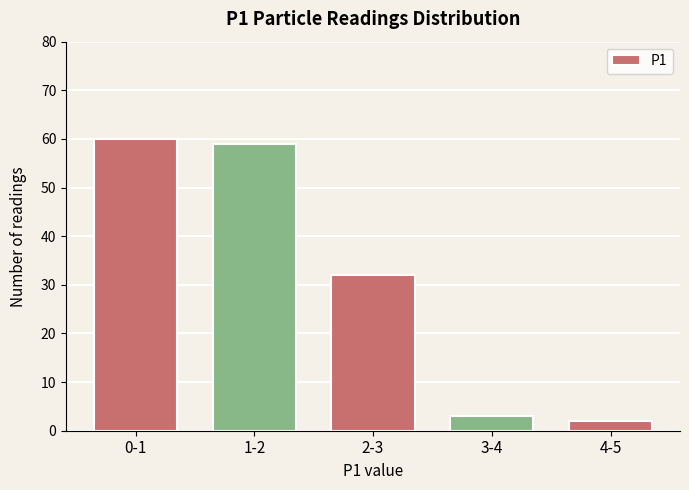

Reading right to left, extract all data points from this chart.

2	3	32	59	60